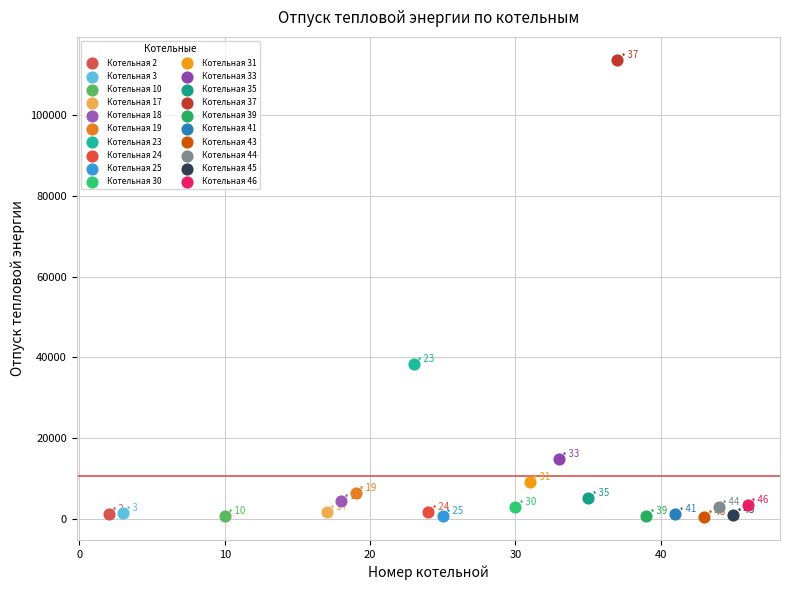

What are all the series names shown in the legend?

Котельная 2, Котельная 3, Котельная 10, Котельная 17, Котельная 18, Котельная 19, Котельная 23, Котельная 24, Котельная 25, Котельная 30, Котельная 31, Котельная 33, Котельная 35, Котельная 37, Котельная 39, Котельная 41, Котельная 43, Котельная 44, Котельная 45, Котельная 46